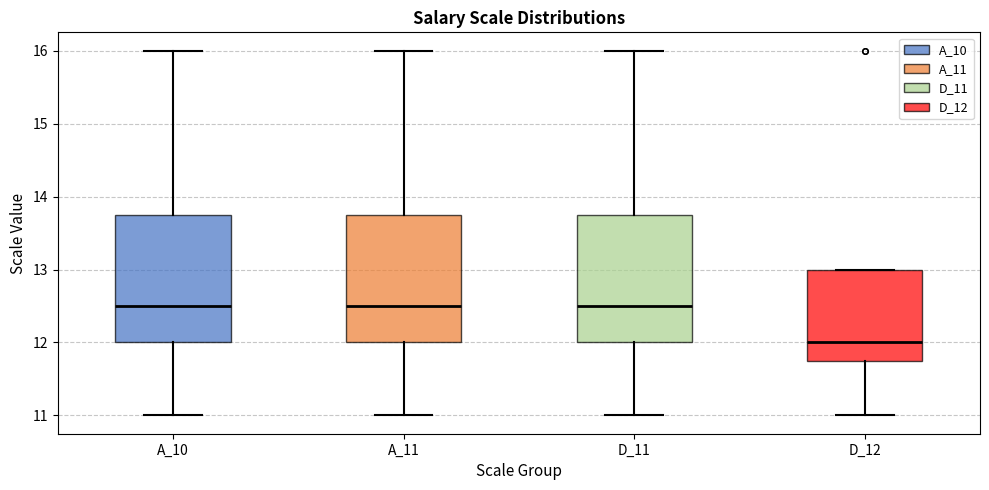

Where does the median line of the box for D_11 sit on the y-axis? The values are not printed on the chart, so give them approximately, as read against the axis.

12.5